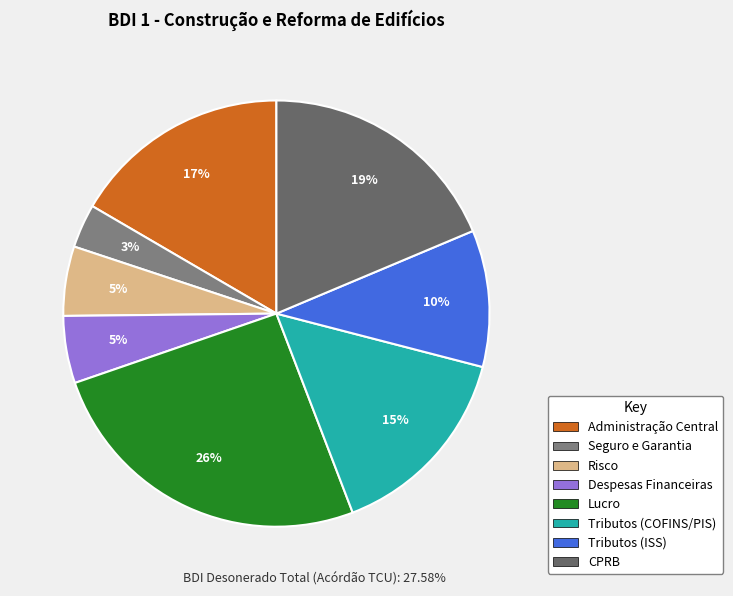

Count the number of slices in the pie.

8